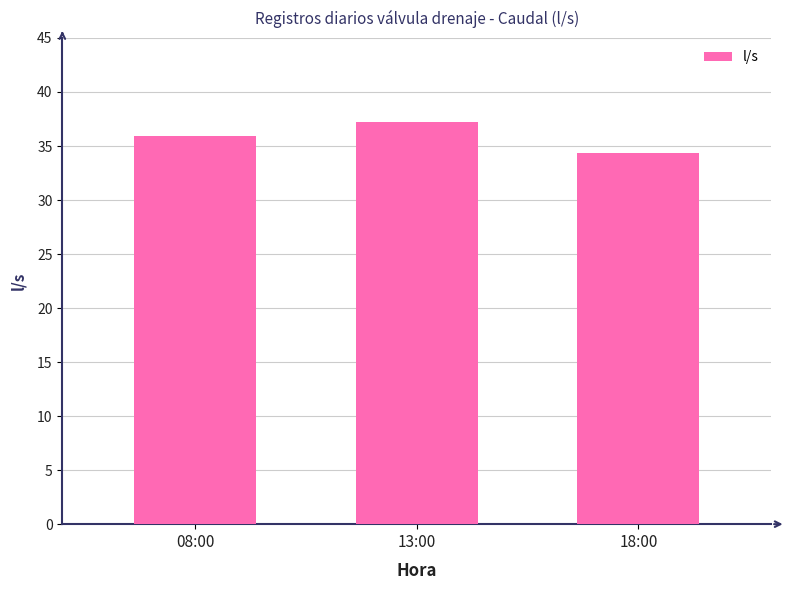

What is the sum of all values?

107.5